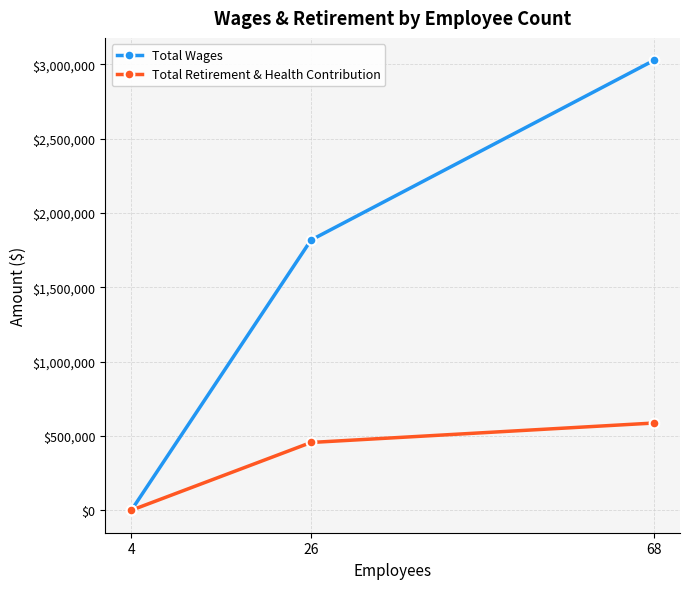

What are all the series names shown in the legend?

Total Wages, Total Retirement & Health Contribution